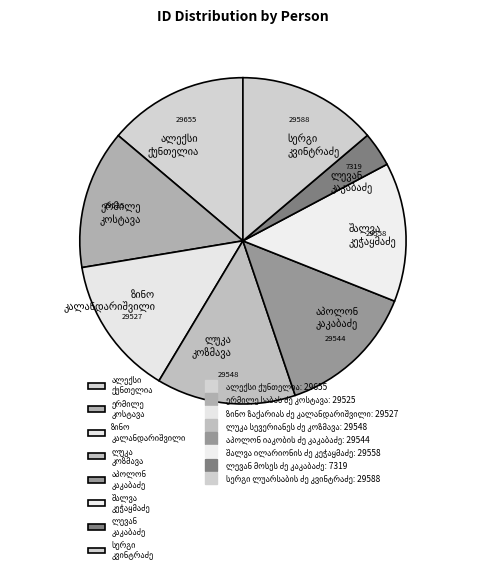

Count the number of slices in the pie.

8